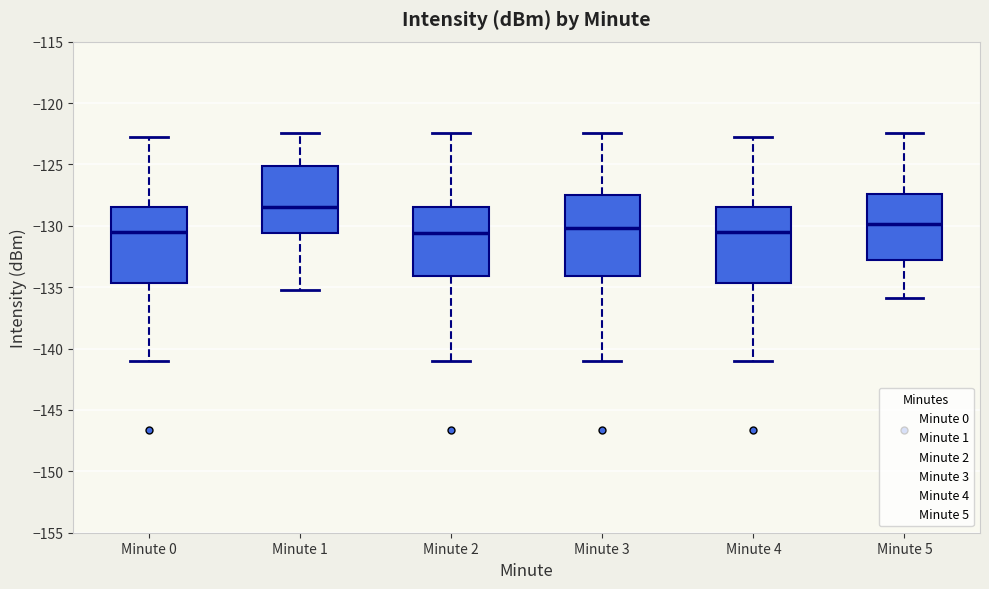

Where does the lower whisker of the box for Minute 0 end on the y-axis? The values are not printed on the chart, so give them approximately, as read against the axis.

-141.0